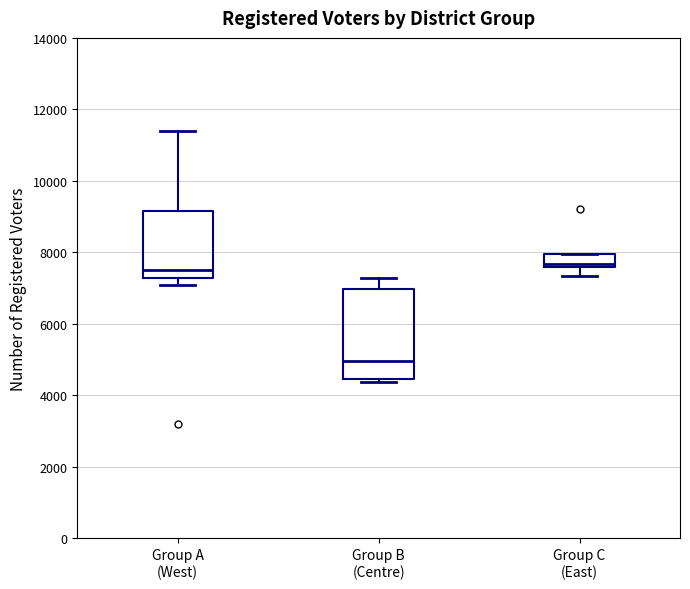

Where is the upper edge of the box for Group B (Centre) on the y-axis? The values are not printed on the chart, so give them approximately, as read against the axis.

7000